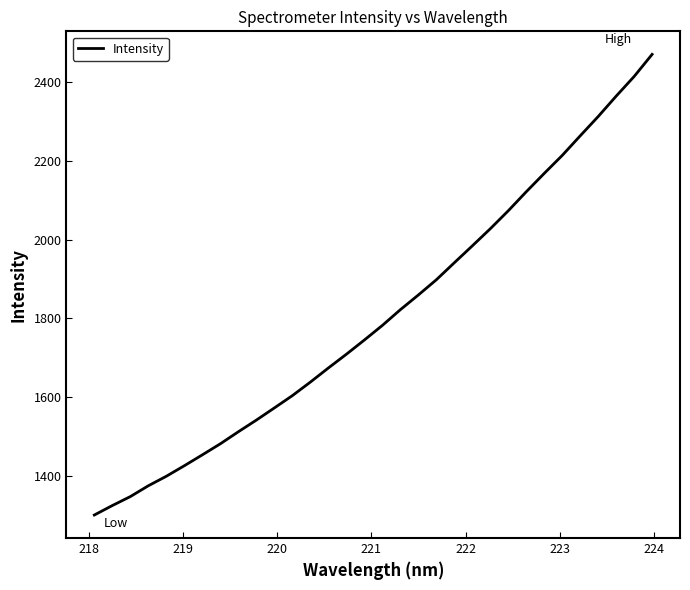

What is the minimum value shown in the chart?

1300.5